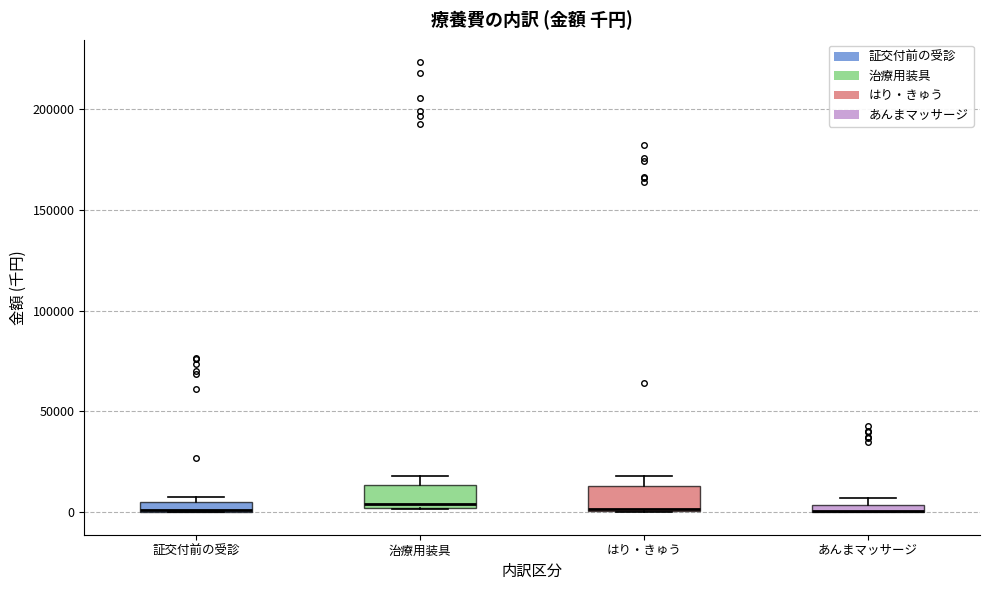

Where is the upper edge of the box for 治療用装具 on the y-axis? The values are not printed on the chart, so give them approximately, as read against the axis.

15000